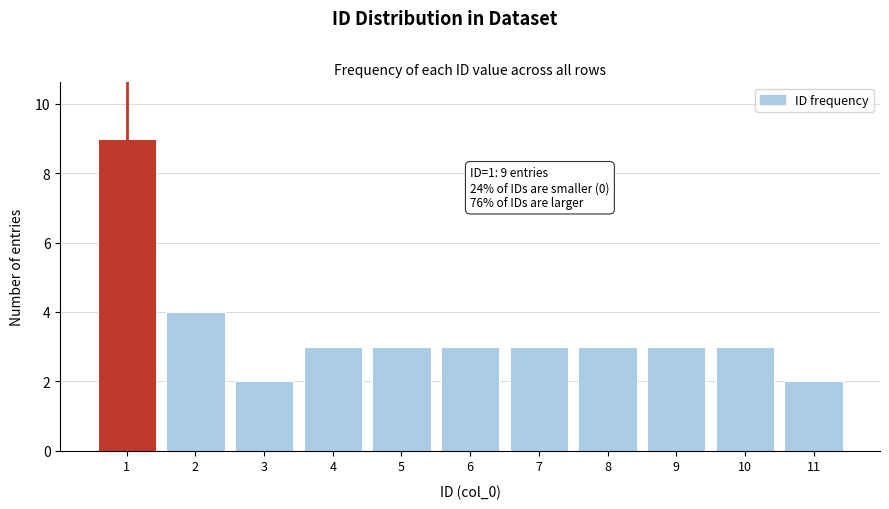

Reading left to right, what are all the values shown in this chart?

1=9	2=4	3=2	4=3	5=3	6=3	7=3	8=3	9=3	10=3	11=2